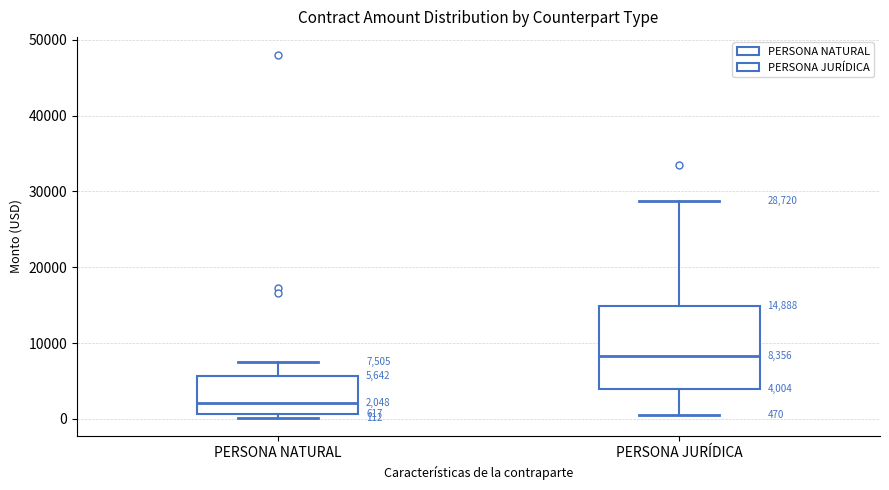

Which box has the lowest median line?

PERSONA NATURAL